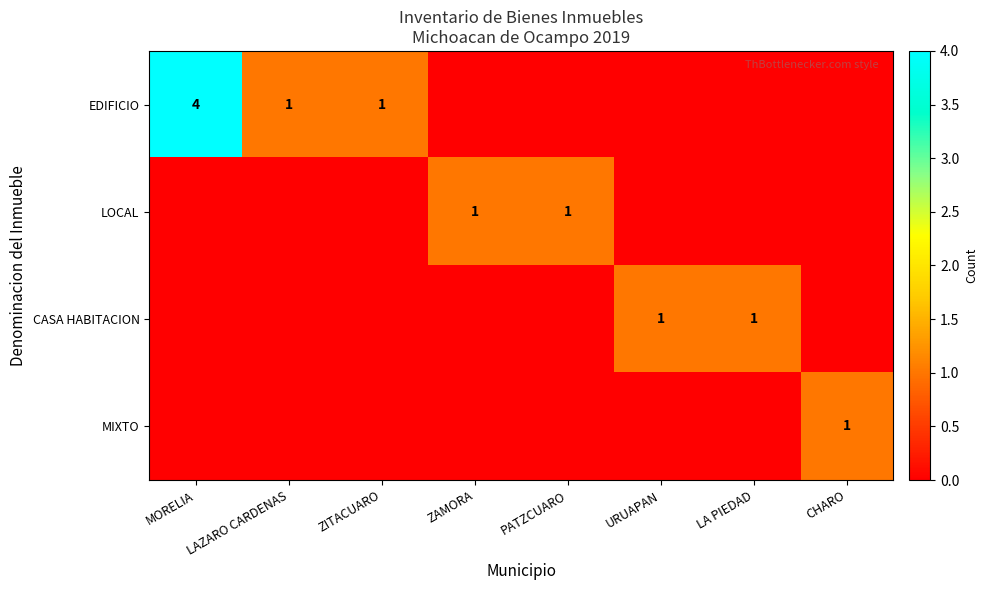

At how many categories does at least one series exceed 3?

1